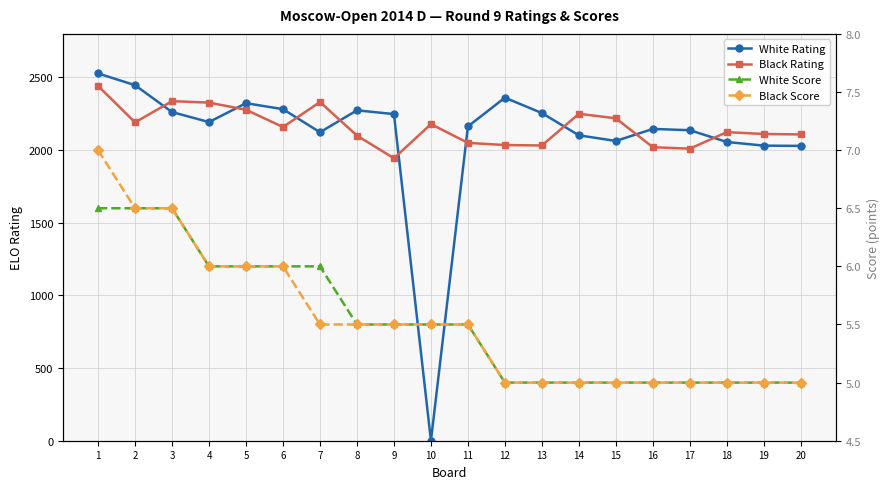

The Black Score series shows 2.1 at 13. True or false?

False